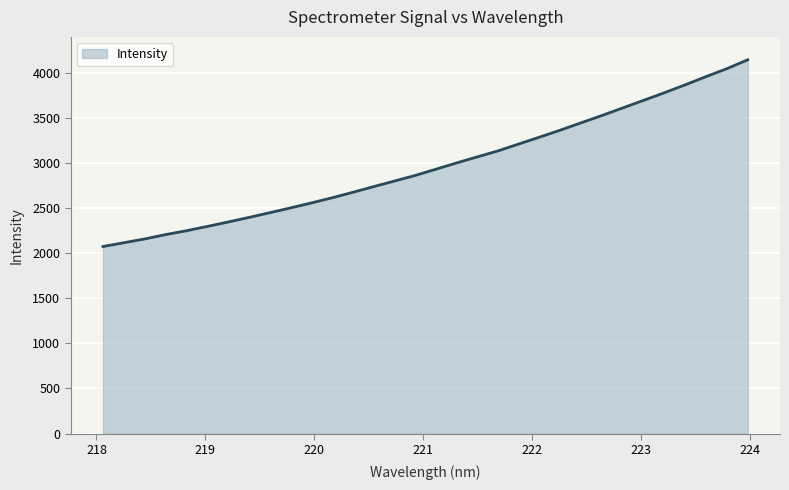

What is the minimum value shown in the chart?

2074.2